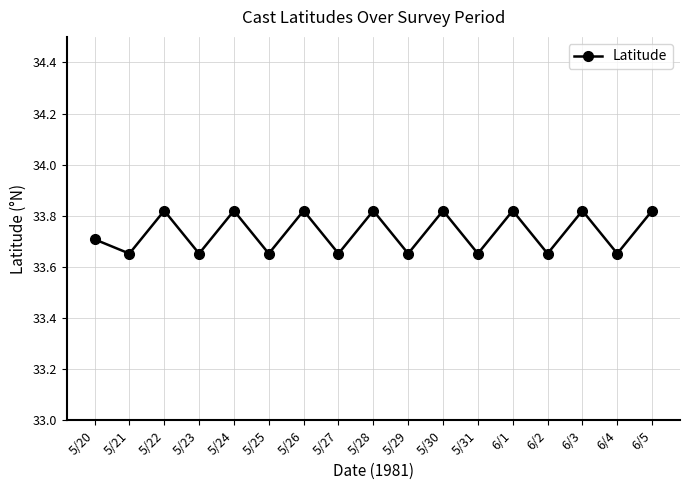

Does the chart have visible grid lines?

Yes